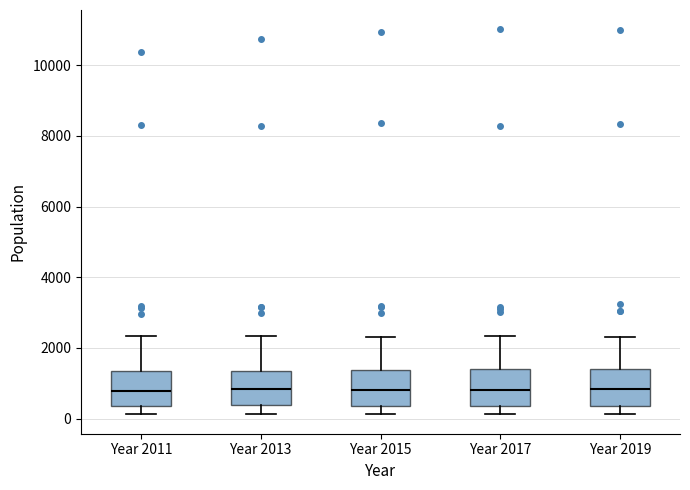

Where does the lower whisker of the box for Year 2015 end on the y-axis? The values are not printed on the chart, so give them approximately, as read against the axis.

200